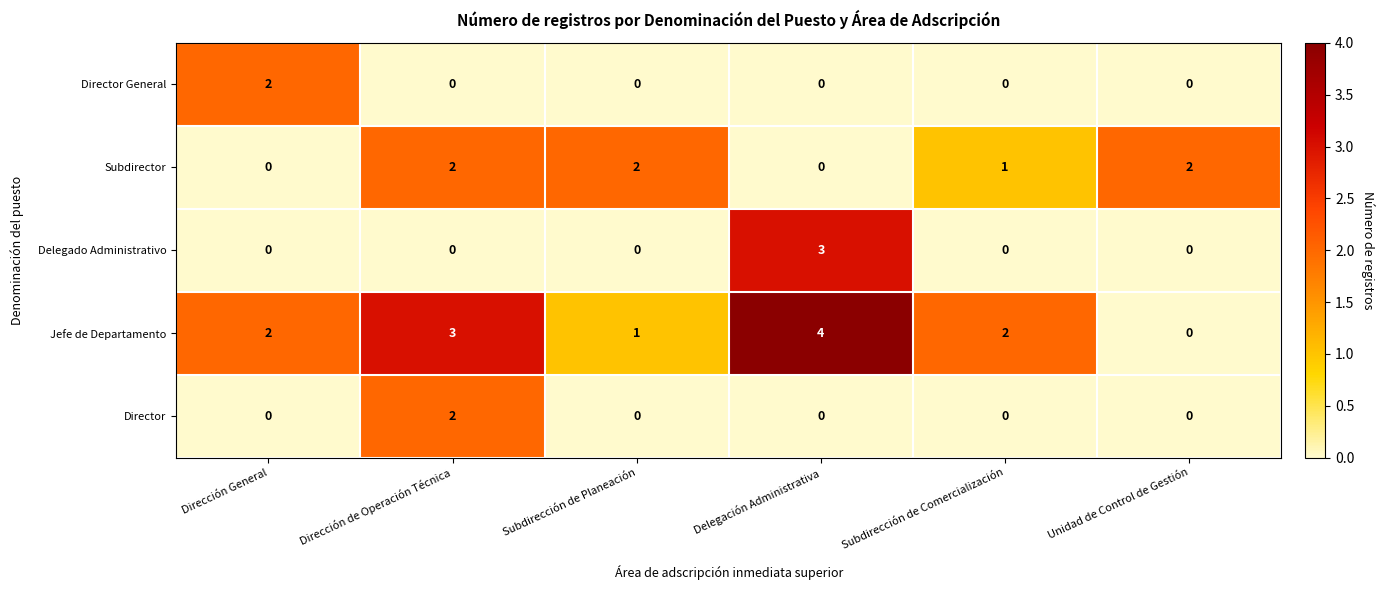

At how many categories does at least one series exceed 1?

6